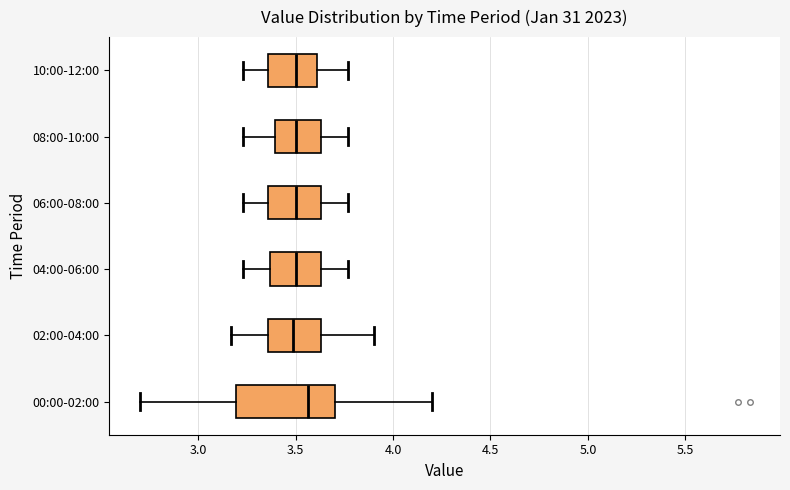

Which box is the widest, from its left edge to its right edge?

00:00-02:00